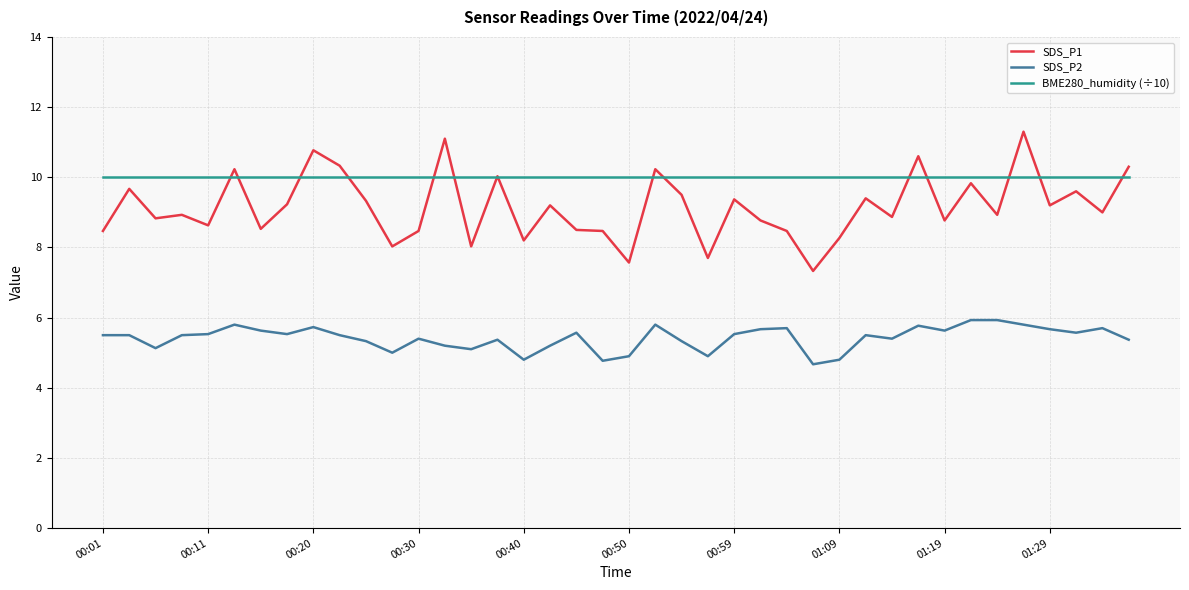

Count the number of categories in the chart.

40